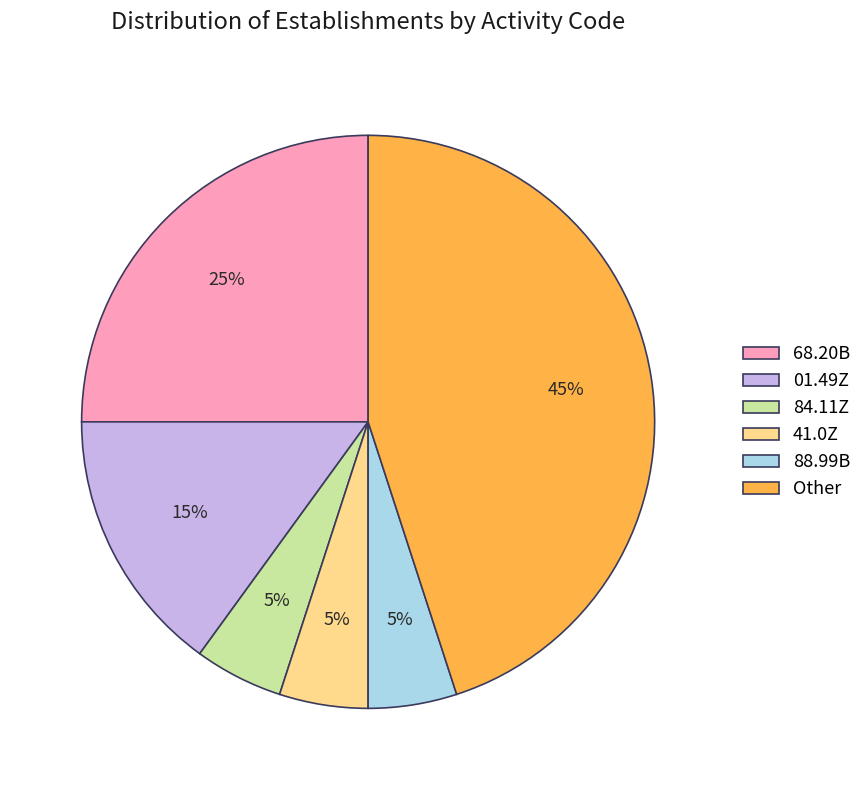

The 41.0Z slice represents 1% of the pie. True or false?

False